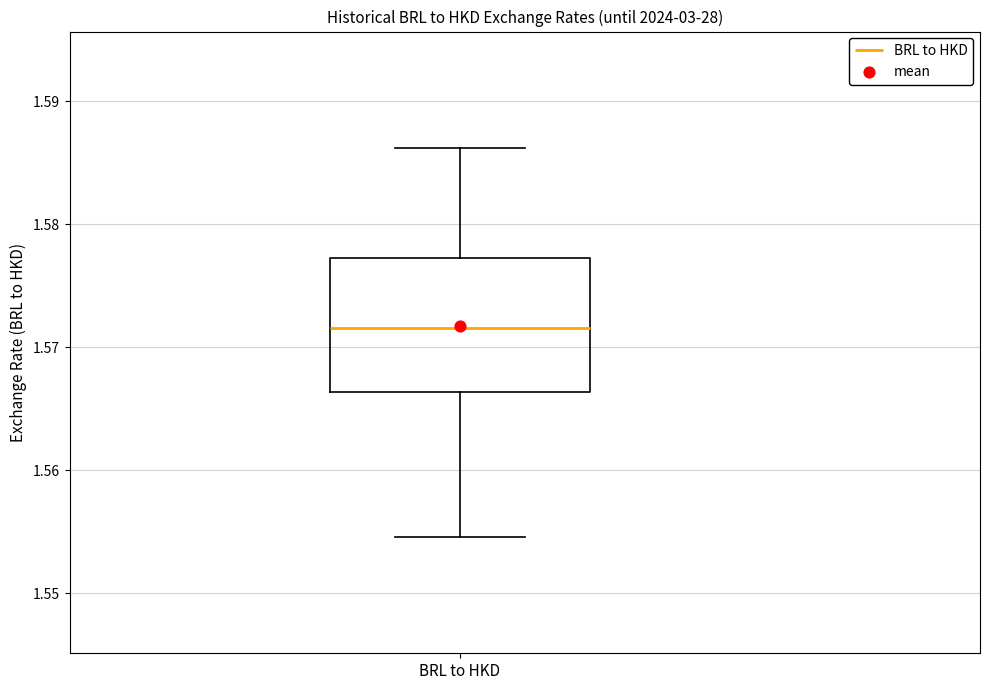

Transcribe this box plot: give where the median line is, the range the box spans, and where the two whiskers end, as read against the y-axis. The values are not printed on the chart, so give them approximately, as read against the axis.

median 1.572, box 1.566 to 1.577, whiskers 1.555 to 1.586